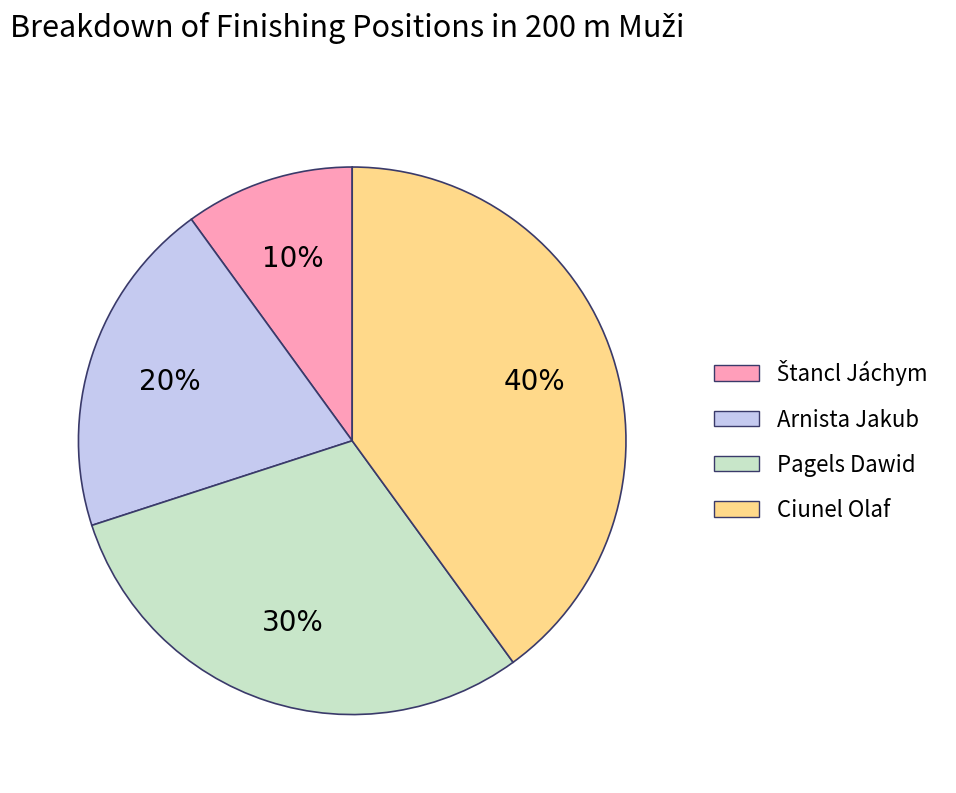

What percentage is the Arnista Jakub slice, to the nearest percent?

20%